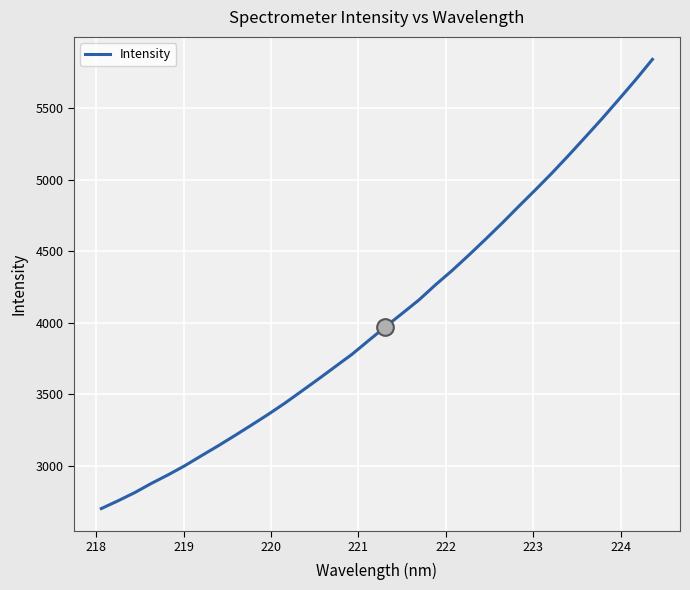

Reading right to left, transcribe all the data shown in this chart.

5840.5	5698.6	5562.7	5428.8	5300.2	5172.8	5048.9	4930.5	4814.9	4697.3	4583.9	4473.2	4365.6	4265.1	4158.5	4064.8	3971.8	3876.3	3779.7	3693.7	3607.7	3523.5	3439.8	3361.1	3286.4	3212.8	3140.8	3071.7	3001.5	2937.6	2877.8	2813.3	2755.9	2701.7